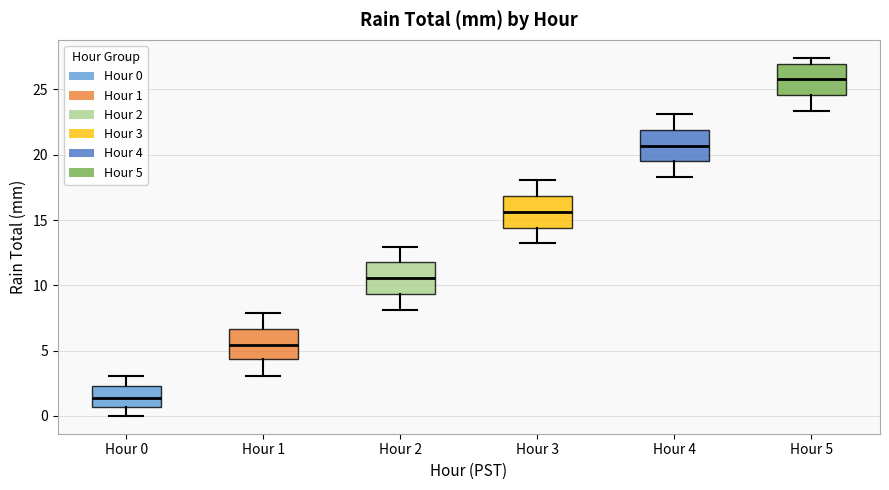

Which box has the lowest median line?

Hour 0